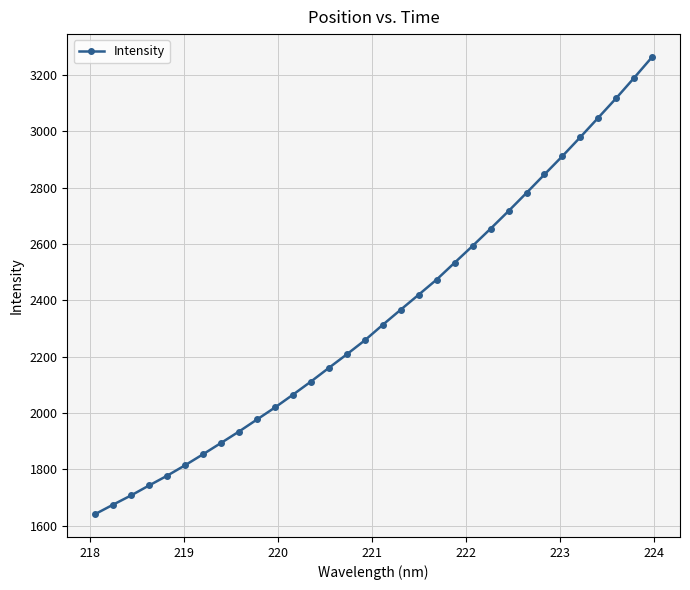

How many values exceed 2313?

16